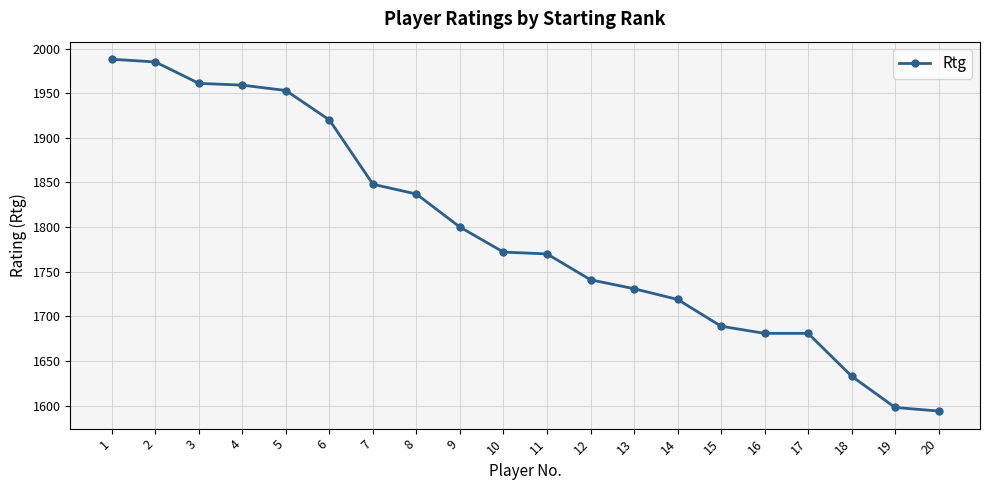

Reading left to right, transcribe all the data shown in this chart.

1=1988	2=1985	3=1961	4=1959	5=1953	6=1920	7=1848	8=1837	9=1800	10=1772	11=1770	12=1741	13=1731	14=1719	15=1689	16=1681	17=1681	18=1633	19=1598	20=1594